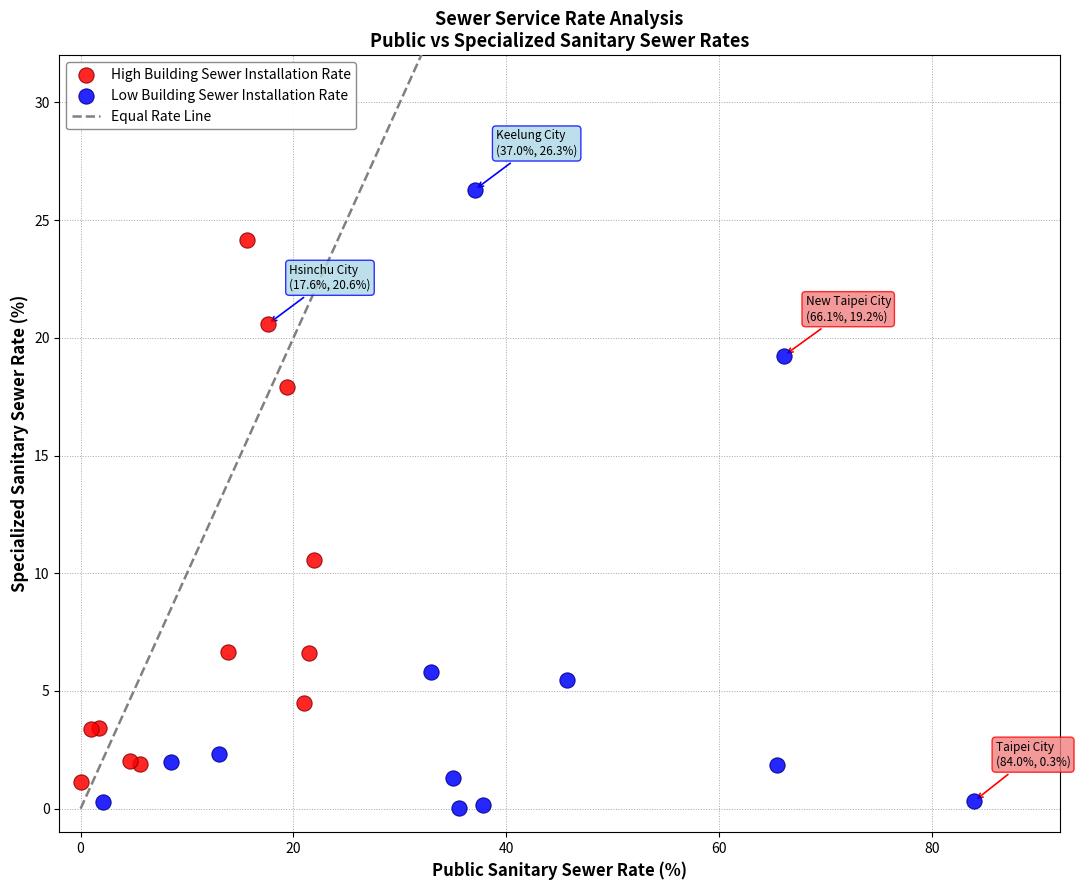

Which series contains the highest Y value?

Low Building Sewer Installation Rate